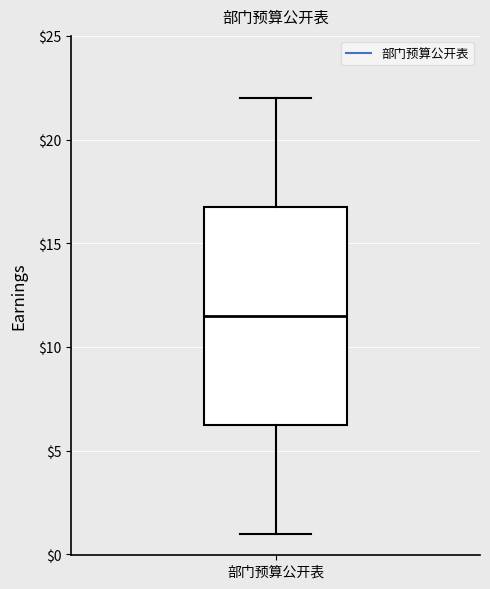

Read this box plot against the y-axis: the position of the median line, the range covered by the box, and the ends of both whiskers. The values are not printed on the chart, so give them approximately, as read against the axis.

median 11.5, box 6.5 to 17.0, whiskers 1.0 to 22.0